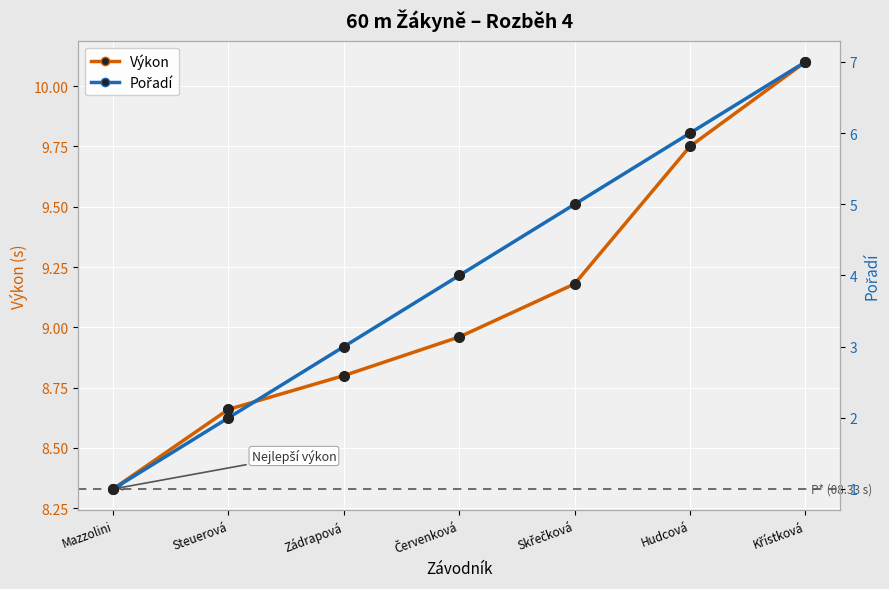

What is the label of the 6th point from the left?

Hudcová